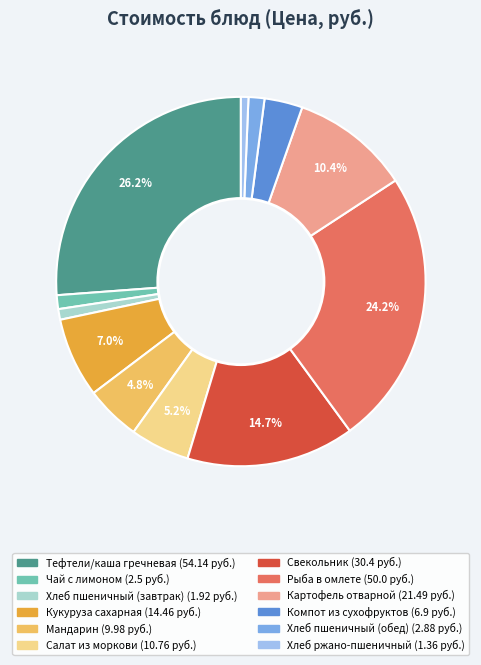

Is there a majority slice in this chart?

No